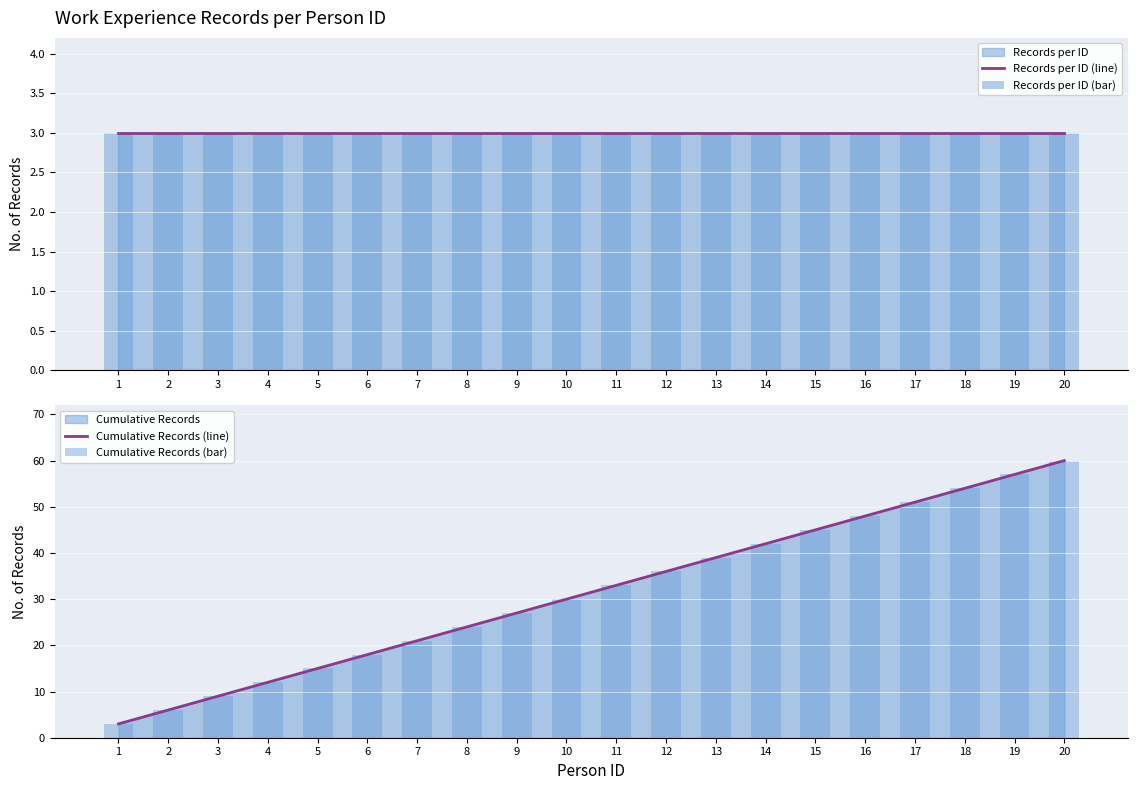

What is the maximum value for Cumulative Records (line)?

60